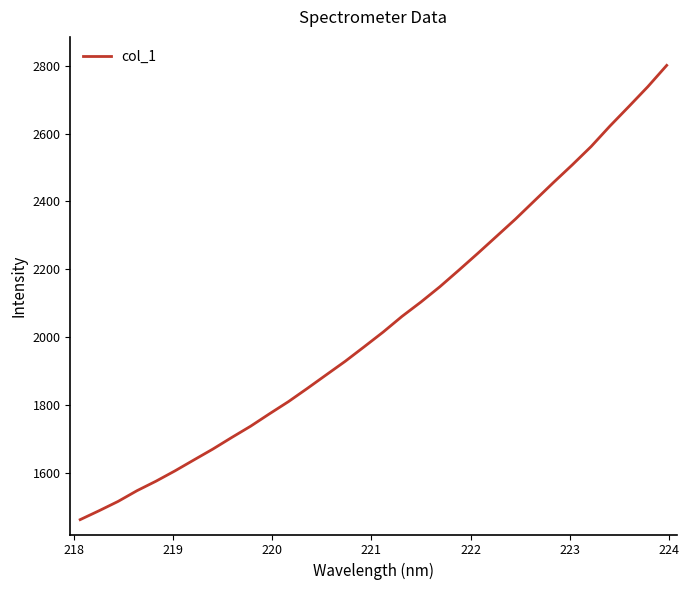

What is the greatest value displayed?

2801.5